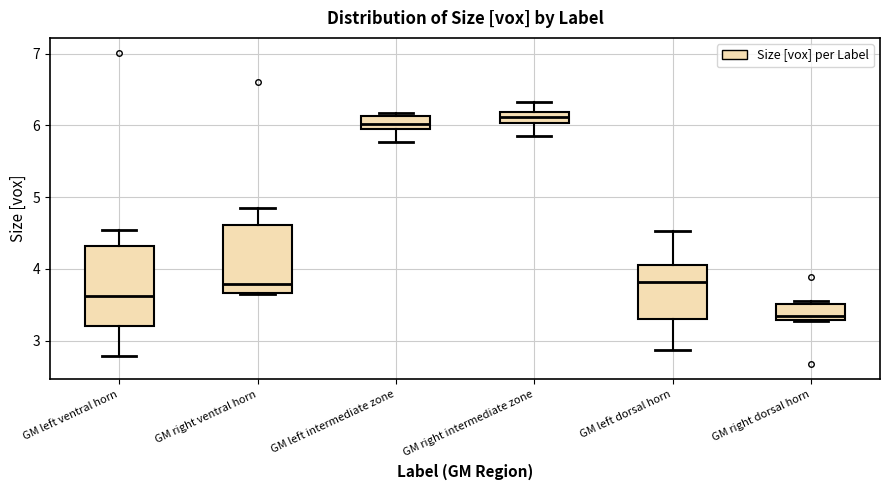

Reading left to right, read every box against the y-axis: the position of its median line, the range the box covers, and the ends of its whiskers. The values are not printed on the chart, so give them approximately, as read against the axis.

GM left ventral horn: median 3.6, box 3.2 to 4.3, whiskers 2.8 to 4.5
GM right ventral horn: median 3.8, box 3.7 to 4.6, whiskers 3.6 to 4.8
GM left intermediate zone: median 6.0 (just above the box's lower edge), box 6.0 to 6.1, whiskers 5.8 to 6.2
GM right intermediate zone: median 6.1, box 6.0 to 6.2, whiskers 5.8 to 6.3
GM left dorsal horn: median 3.8, box 3.3 to 4.1, whiskers 2.9 to 4.5
GM right dorsal horn: median 3.3 (just above the box's lower edge), box 3.3 to 3.5, whiskers 3.3 to 3.6